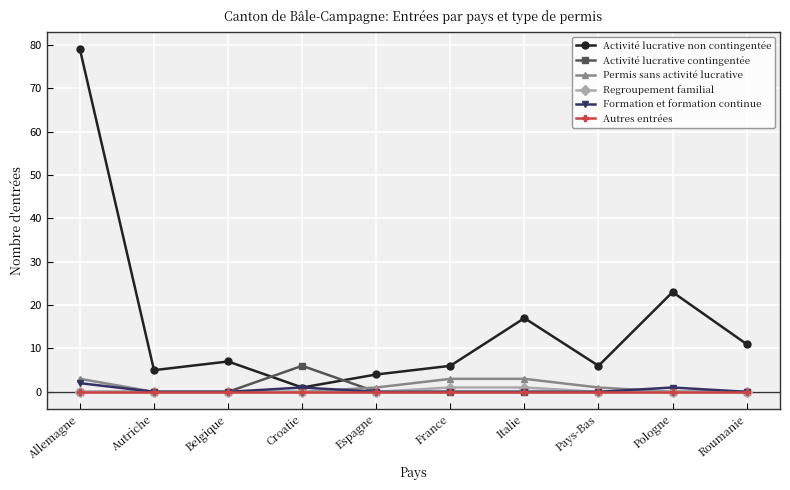

Reading left to right, list all the values displayed in this chart.

Activité lucrative non contingentée: Allemagne=79	Autriche=5	Belgique=7	Croatie=1	Espagne=4	France=6	Italie=17	Pays-Bas=6	Pologne=23	Roumanie=11
Activité lucrative contingentée: Allemagne=0	Autriche=0	Belgique=0	Croatie=6	Espagne=0	France=0	Italie=0	Pays-Bas=0	Pologne=0	Roumanie=0
Permis sans activité lucrative: Allemagne=3	Autriche=0	Belgique=0	Croatie=0	Espagne=1	France=3	Italie=3	Pays-Bas=1	Pologne=0	Roumanie=0
Regroupement familial: Allemagne=0	Autriche=0	Belgique=0	Croatie=0	Espagne=0	France=1	Italie=1	Pays-Bas=0	Pologne=0	Roumanie=0
Formation et formation continue: Allemagne=2	Autriche=0	Belgique=0	Croatie=1	Espagne=0	France=0	Italie=0	Pays-Bas=0	Pologne=1	Roumanie=0
Autres entrées: Allemagne=0	Autriche=0	Belgique=0	Croatie=0	Espagne=0	France=0	Italie=0	Pays-Bas=0	Pologne=0	Roumanie=0